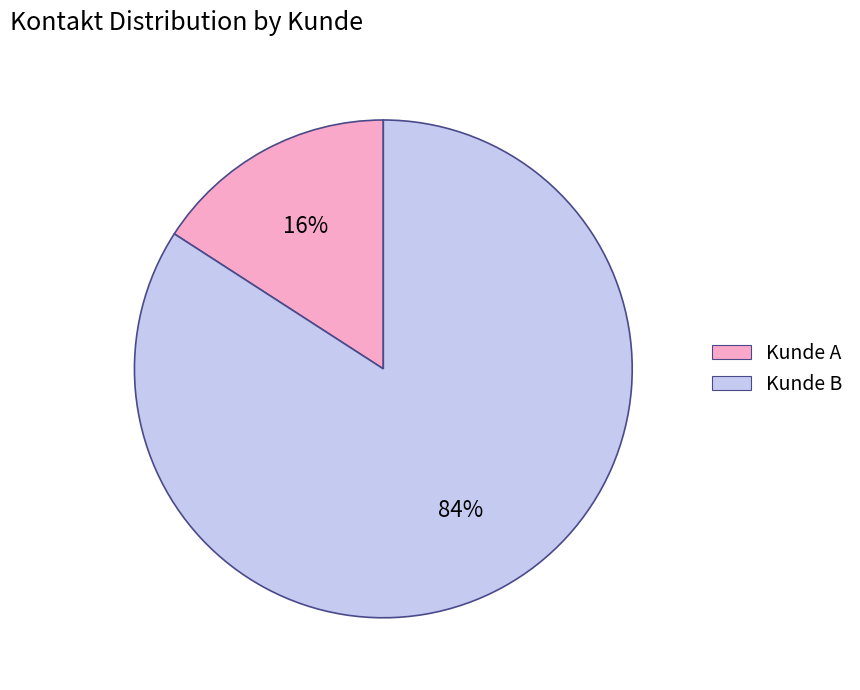

To the nearest percent, what portion does Kunde A represent?

16%